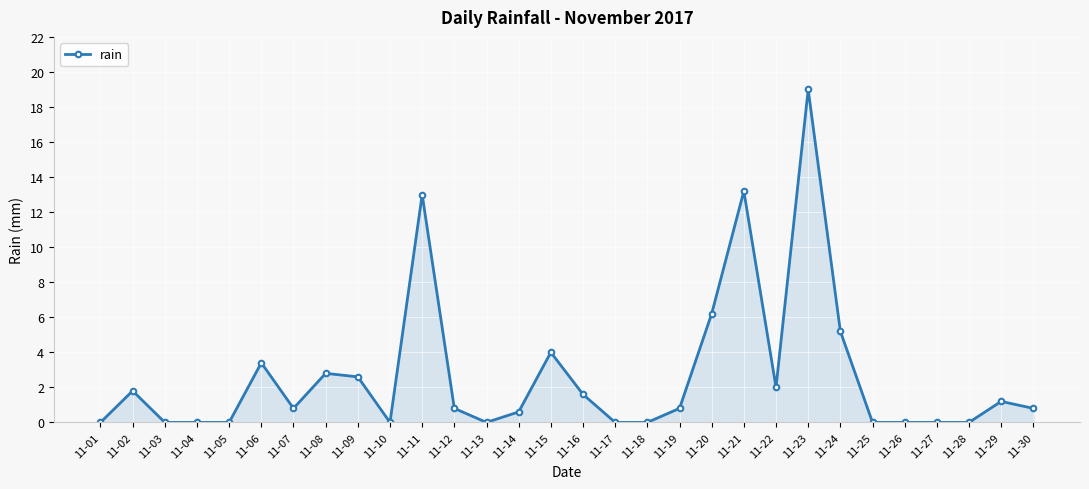

How many series are shown in this chart?

1